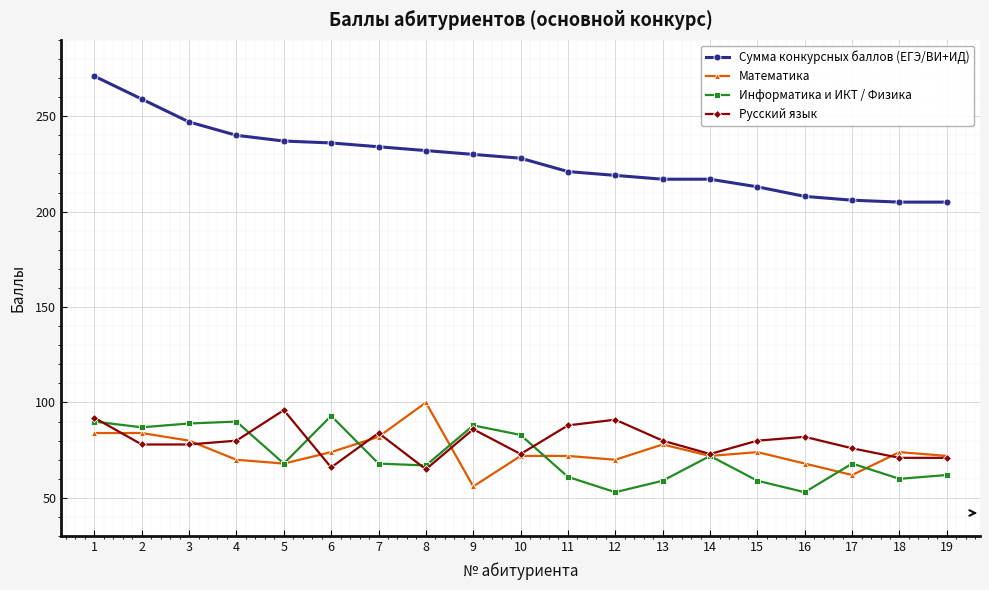

What is the sum of all Русский язык values?

1510